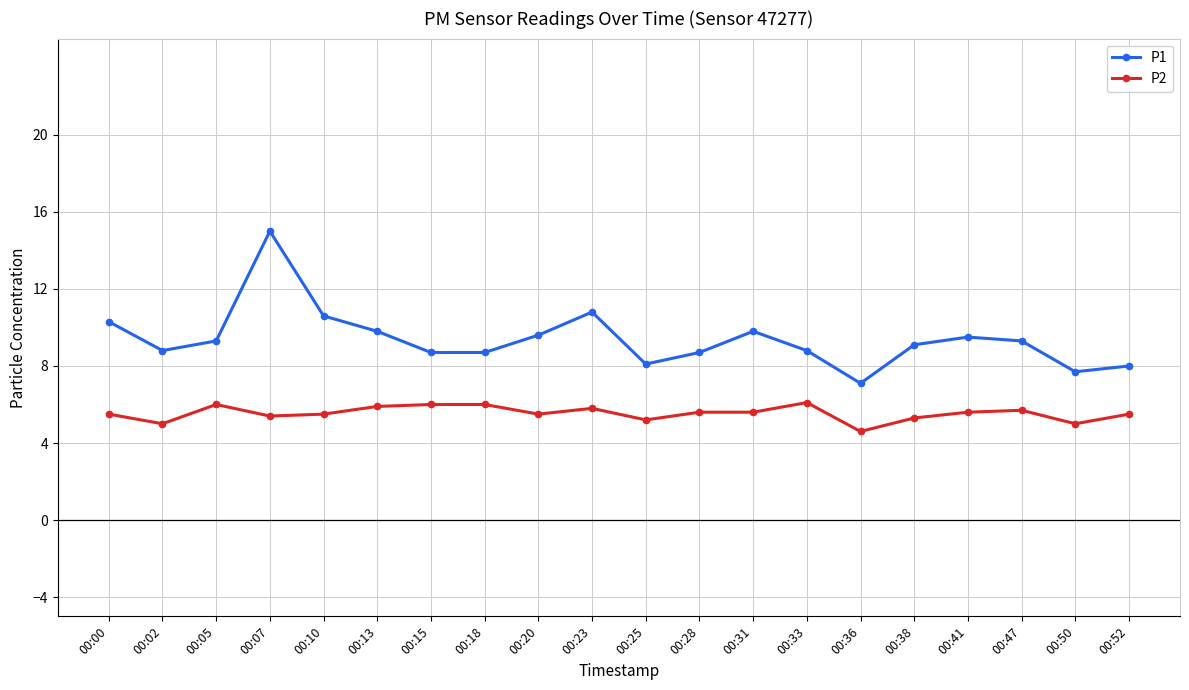

What is the average value of the P2 series?

5.5